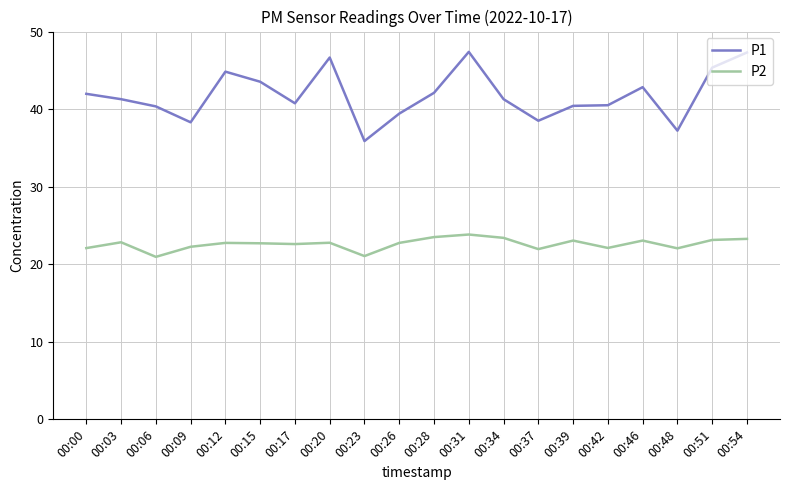

The value of P1 at 00:00 is 42.0. True or false?

True